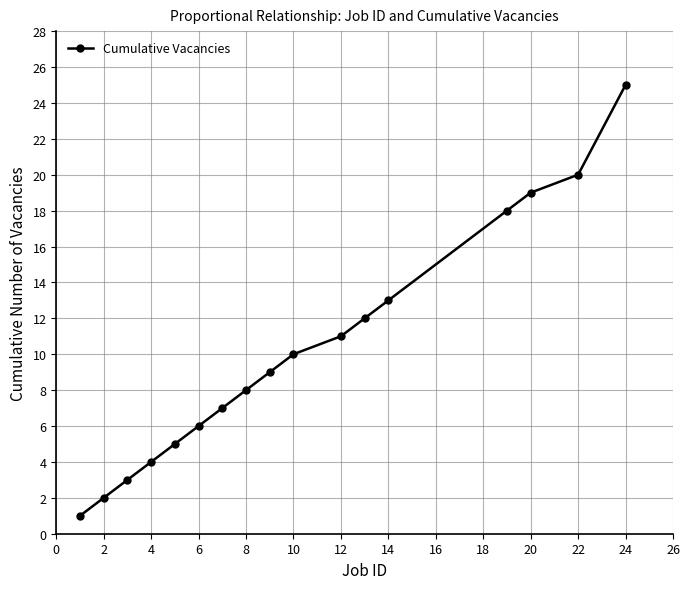

Reading right to left, what are all the values shown in this chart?

25	20	19	18	13	12	11	10	9	8	7	6	5	4	3	2	1